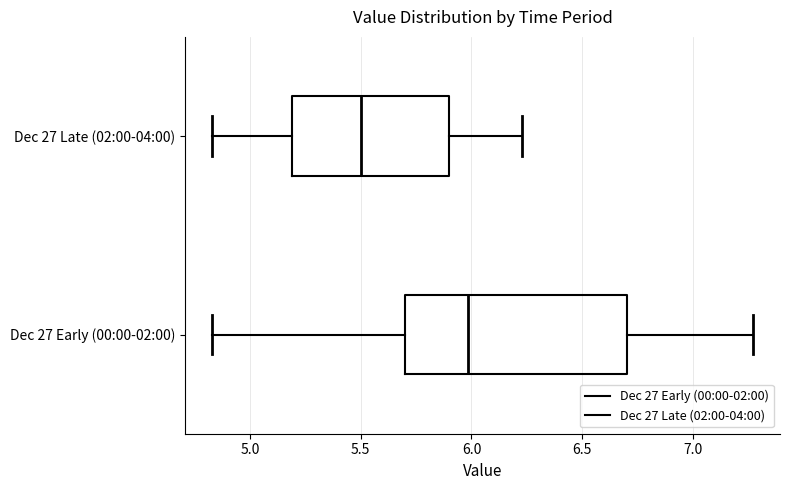

Reading bottom to top, read every box against the x-axis: the position of its median line, the range the box covers, and the ends of its whiskers. The values are not printed on the chart, so give them approximately, as read against the axis.

Dec 27 Early (00:00-02:00): median 6.00, box 5.70 to 6.70, whiskers 4.85 to 7.25
Dec 27 Late (02:00-04:00): median 5.50, box 5.20 to 5.90, whiskers 4.85 to 6.25